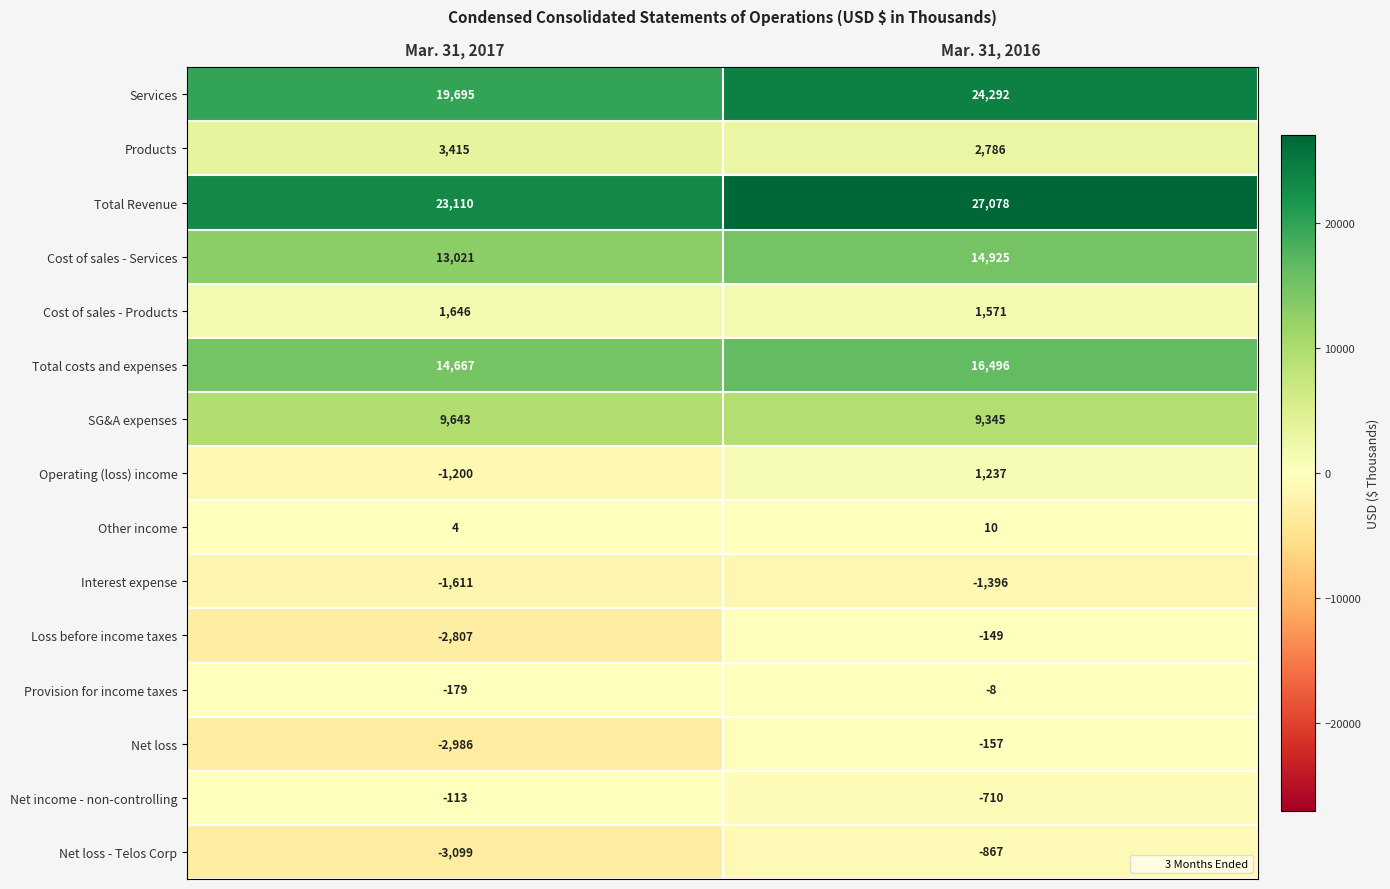

Which series has the largest total across all categories?

Total Revenue